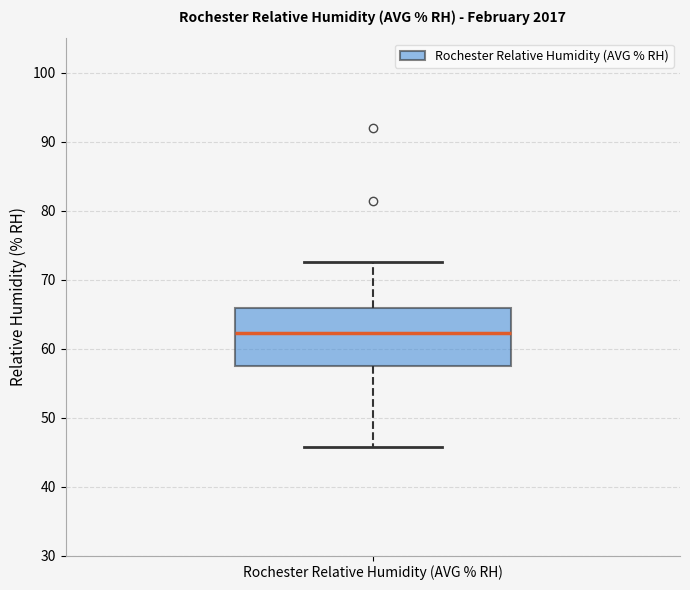

Read this box plot against the y-axis: the position of the median line, the range covered by the box, and the ends of both whiskers. The values are not printed on the chart, so give them approximately, as read against the axis.

median 62, box 57 to 66, whiskers 46 to 73